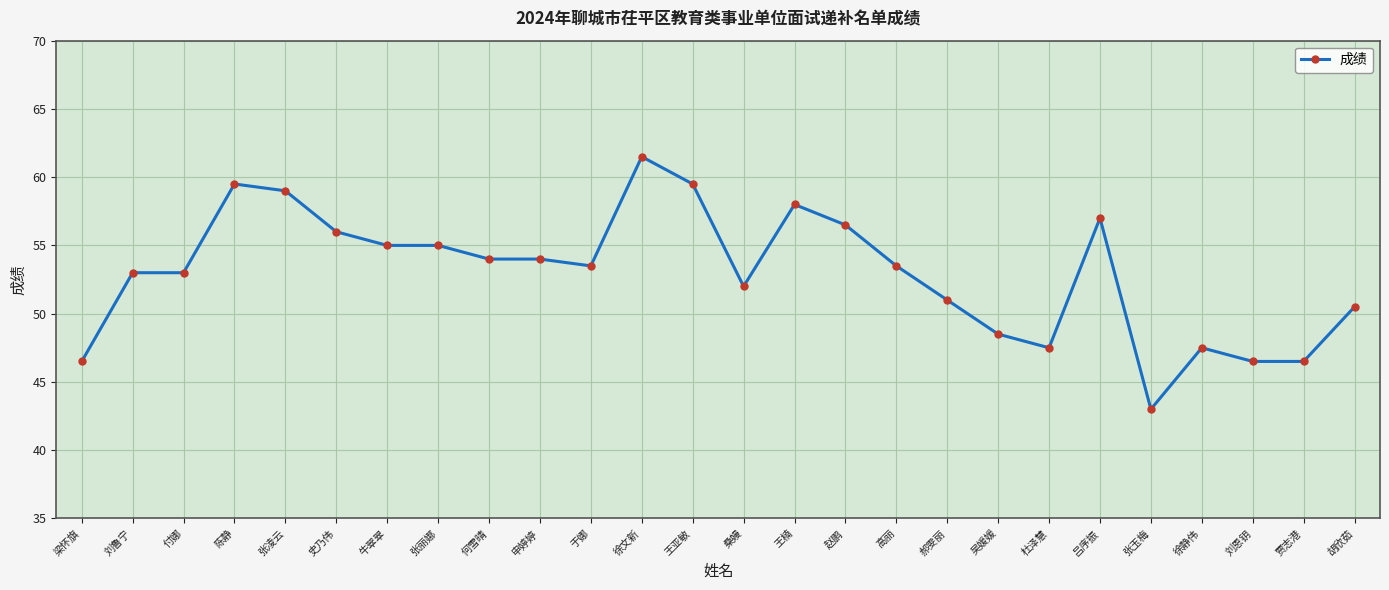

At which category does the chart reach its minimum across all series?

张玉梅